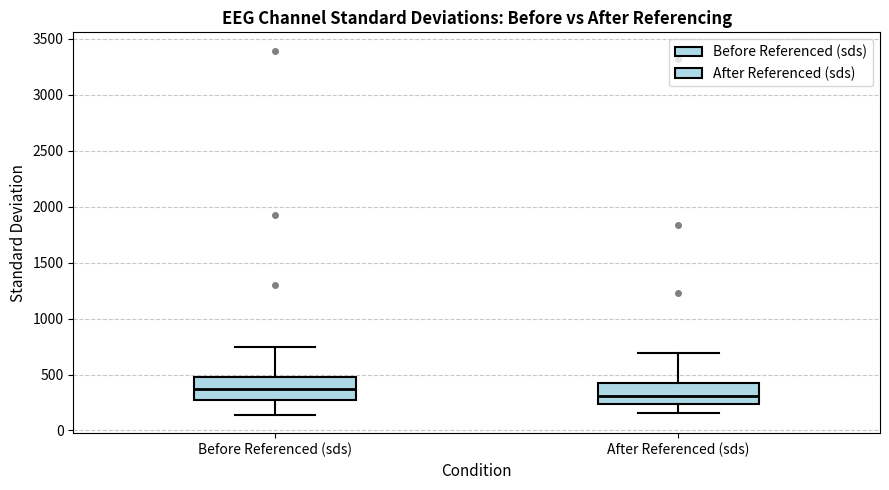

Which box's median line is the highest?

Before Referenced (sds)